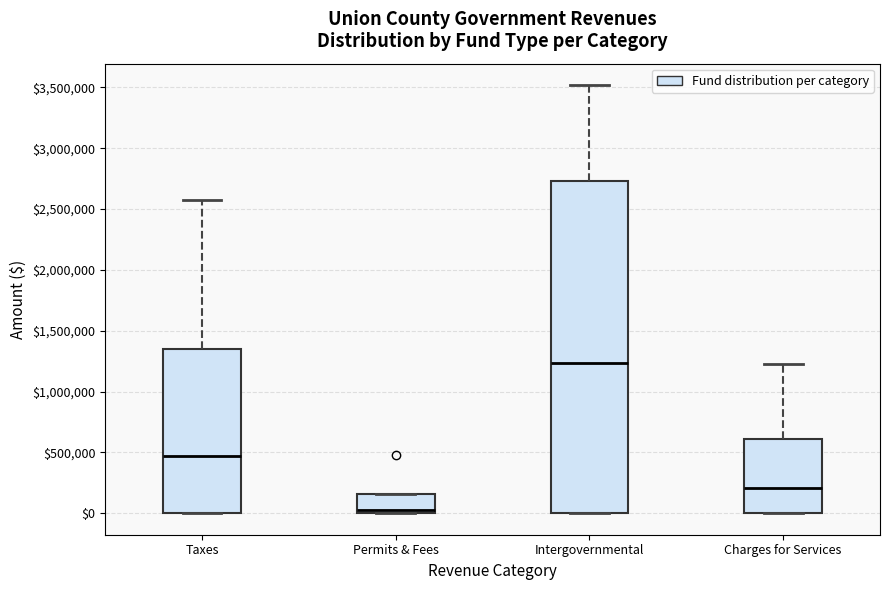

Which box is the tallest, from its lower edge to its upper edge?

Intergovernmental